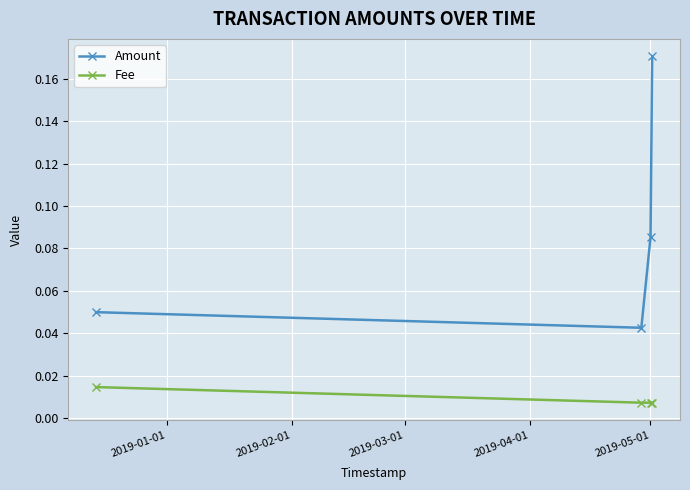

True or false: Fee has more than 2 interior local peaks.

False